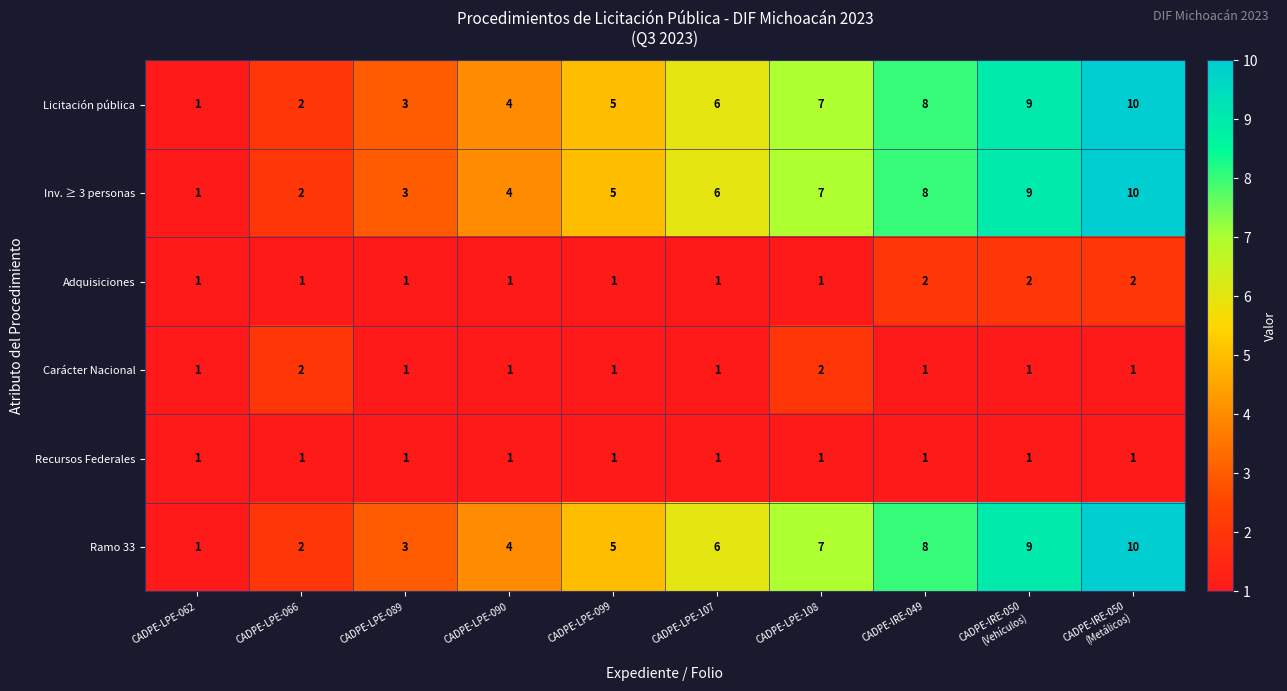

How many distinct data groups are displayed?

6